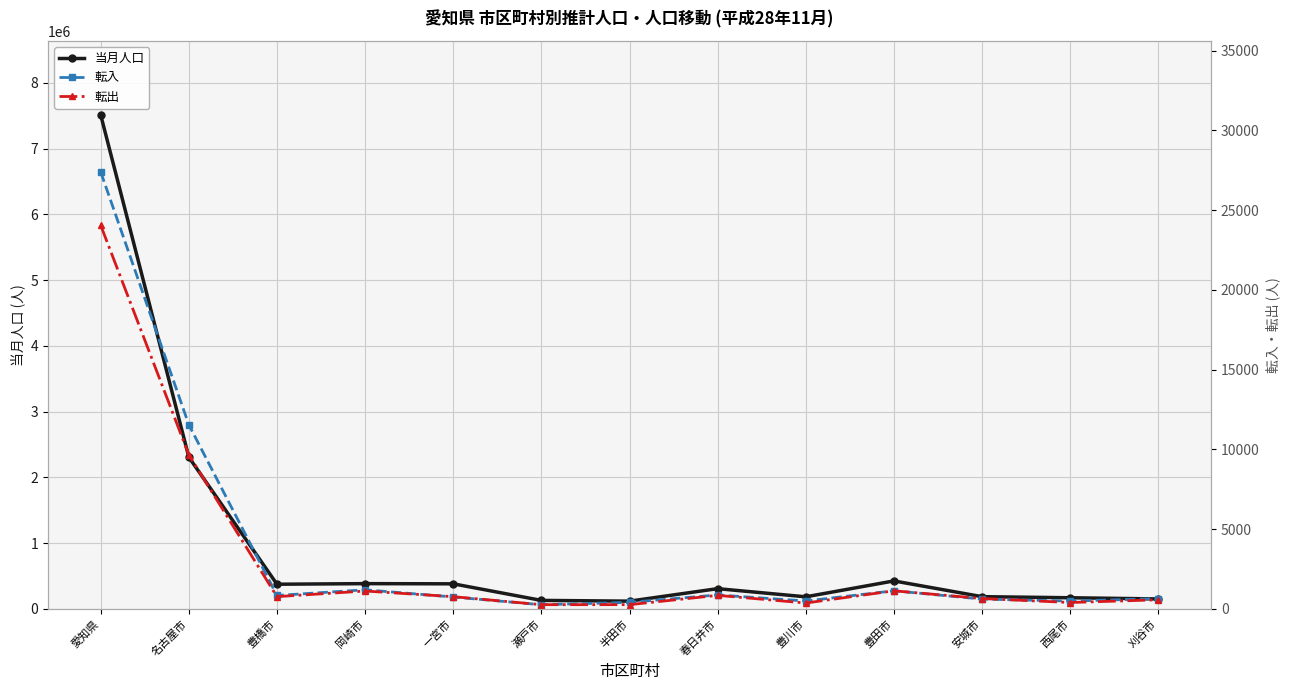

True or false: 転入 has more than 2 interior local peaks.

True